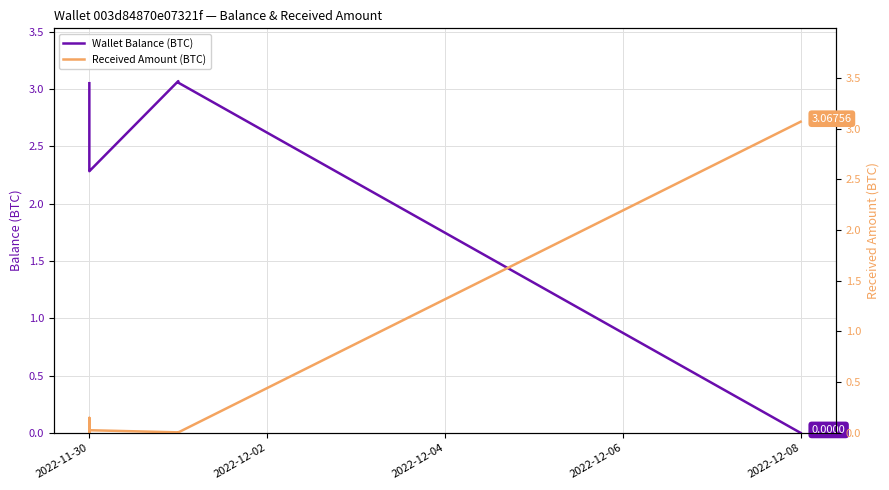

In Wallet Balance (BTC), how many points are higher than both neighbors (excluding endpoints)?

1